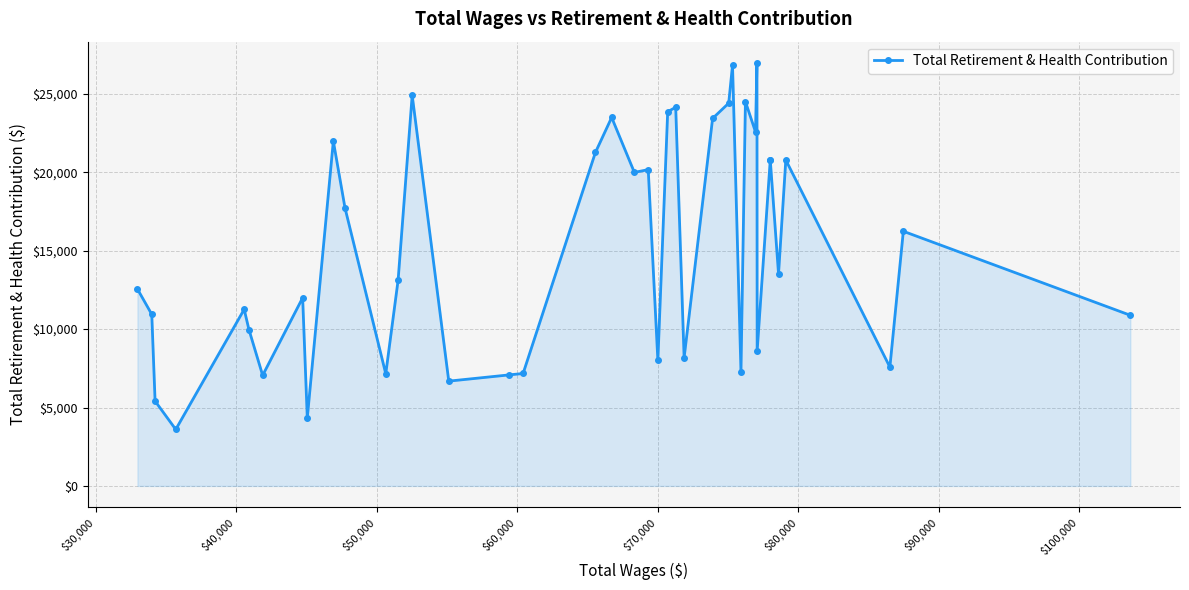

What is the difference between the maximum and minimum values?

23374